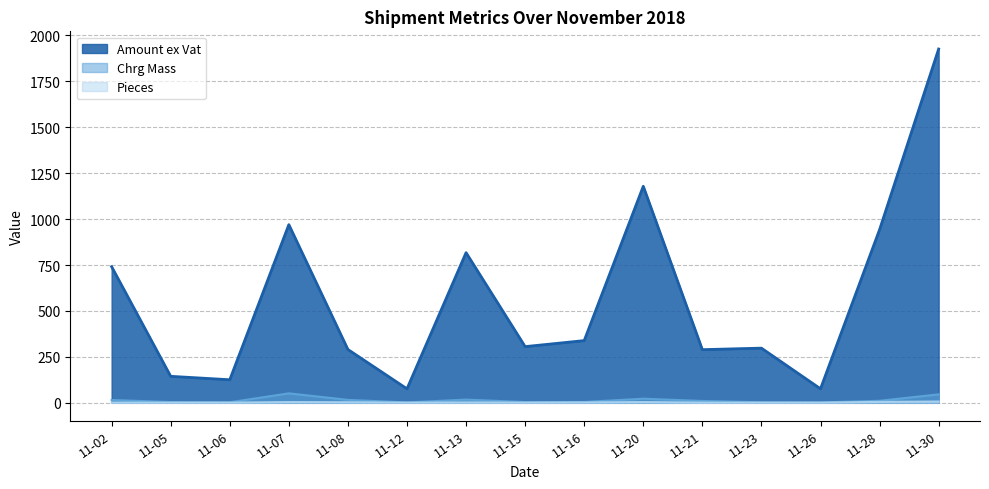

True or false: Amount ex Vat and Chrg Mass cross at least once.

False